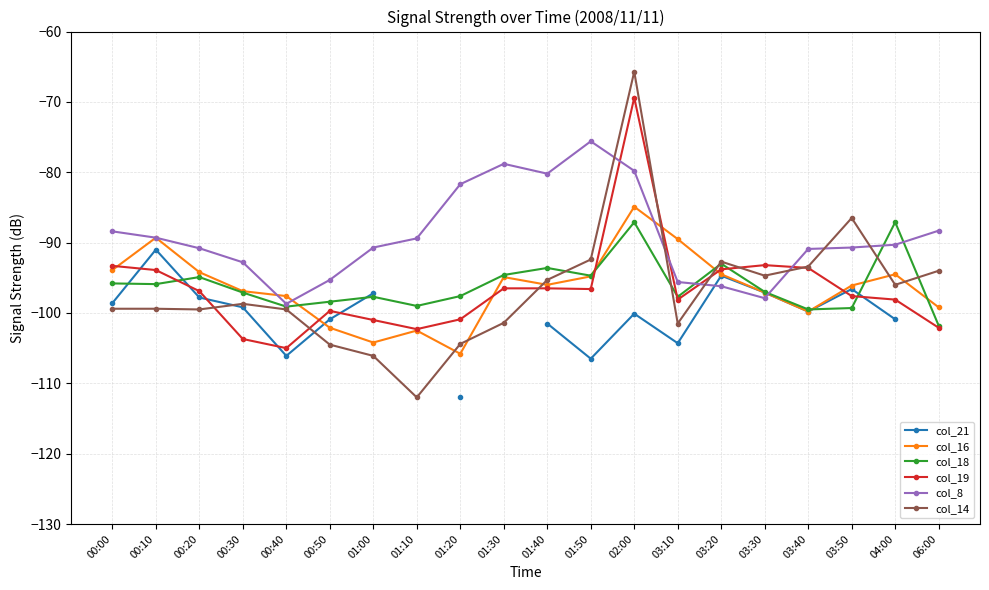

At which label does col_18 first exceed -97?

00:00